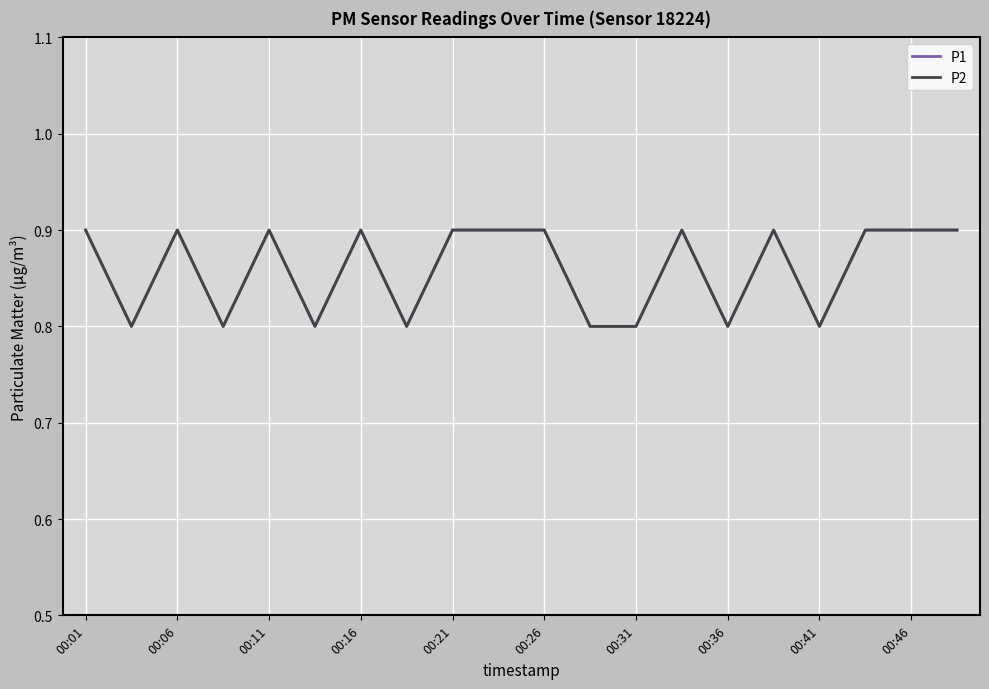

Does the chart have visible grid lines?

Yes